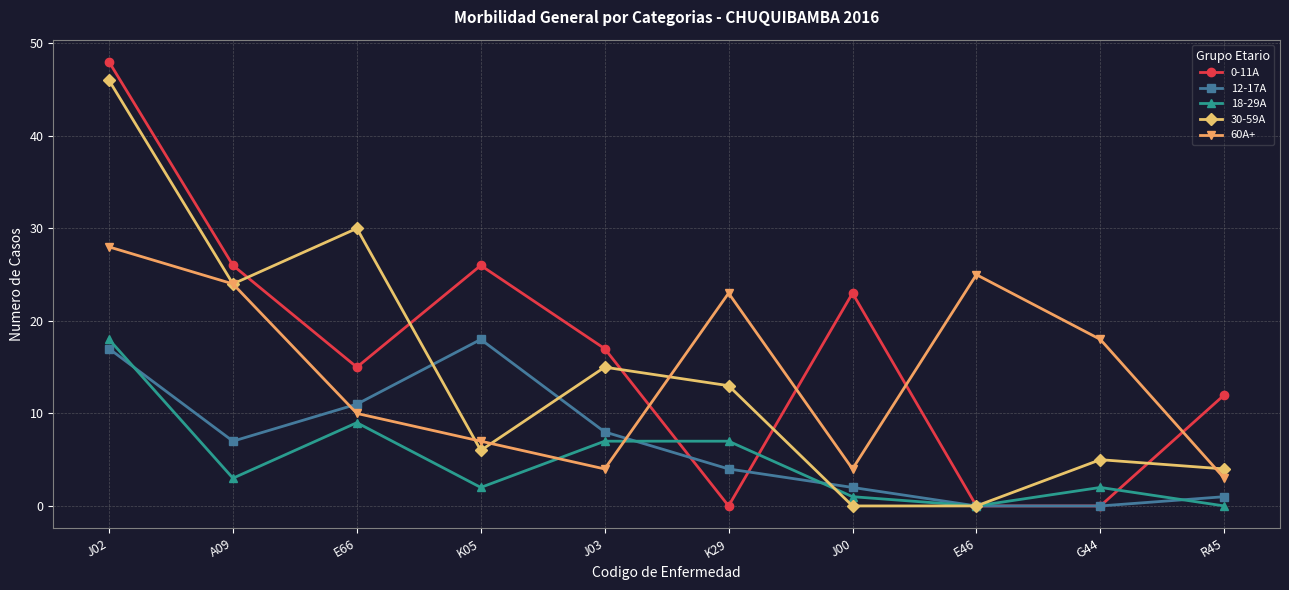

What is the label of the 6th point from the left?

K29